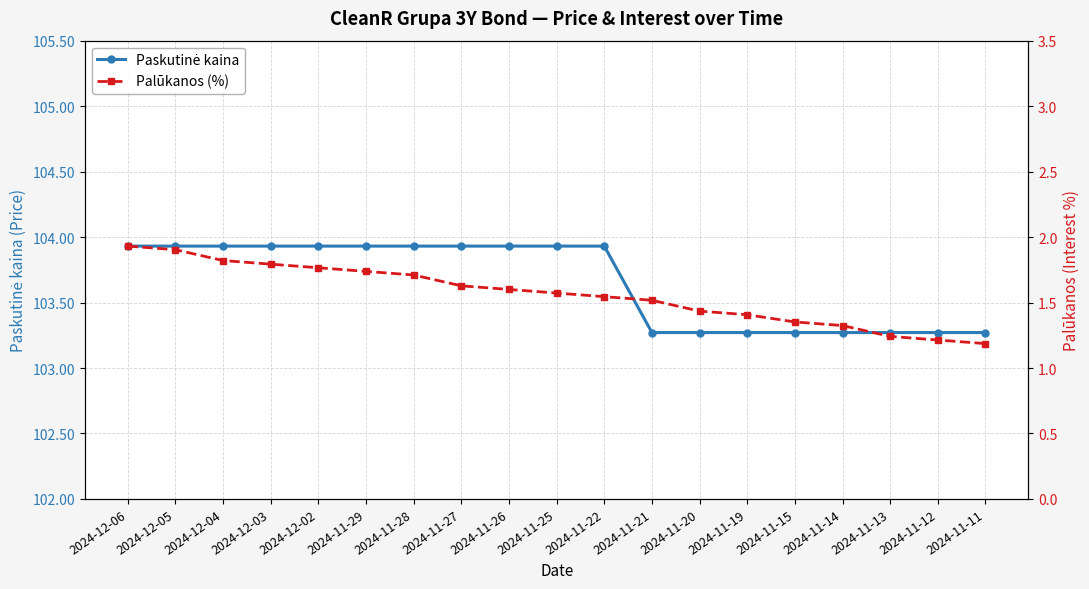

The value of Paskutinė kaina at 2024-11-21 is 179.2. True or false?

False